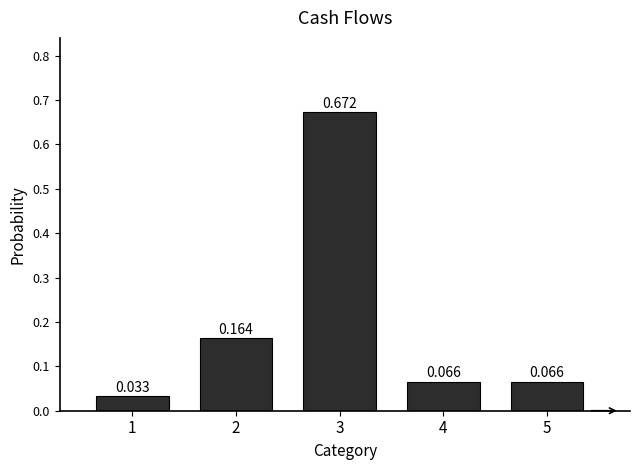

Does the chart contain any negative values?

No